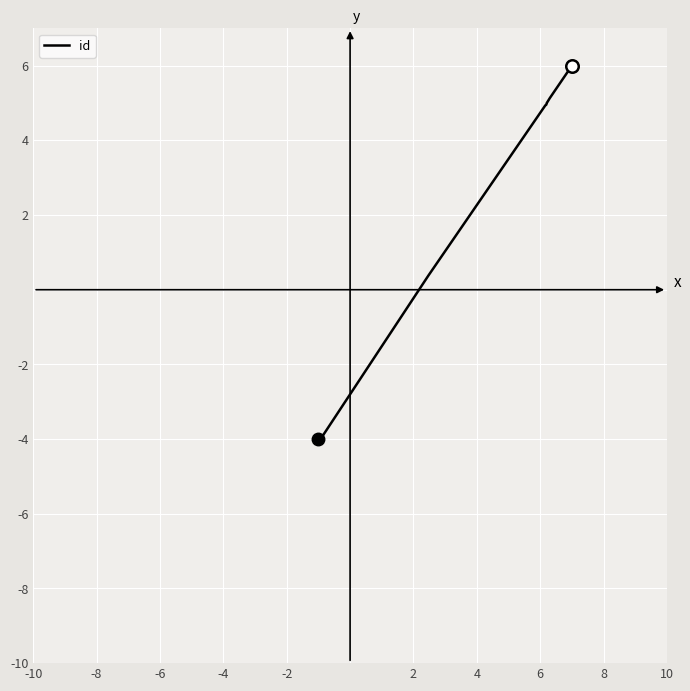

What is the difference between the maximum and minimum values?

10.0